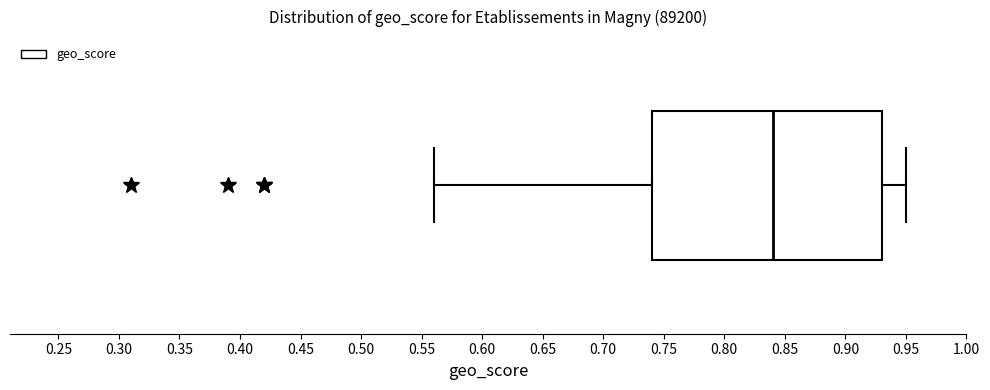

Transcribe this box plot: give where the median line is, the range the box spans, and where the two whiskers end, as read against the x-axis. The values are not printed on the chart, so give them approximately, as read against the axis.

median 0.84, box 0.74 to 0.93, whiskers 0.56 to 0.95